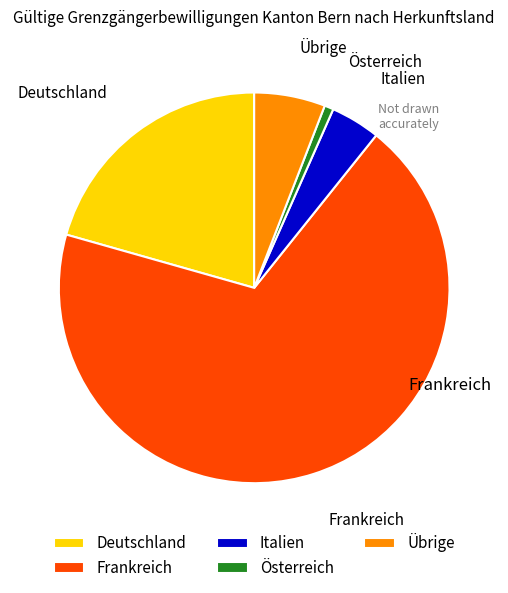

How many slices are in this pie chart?

5